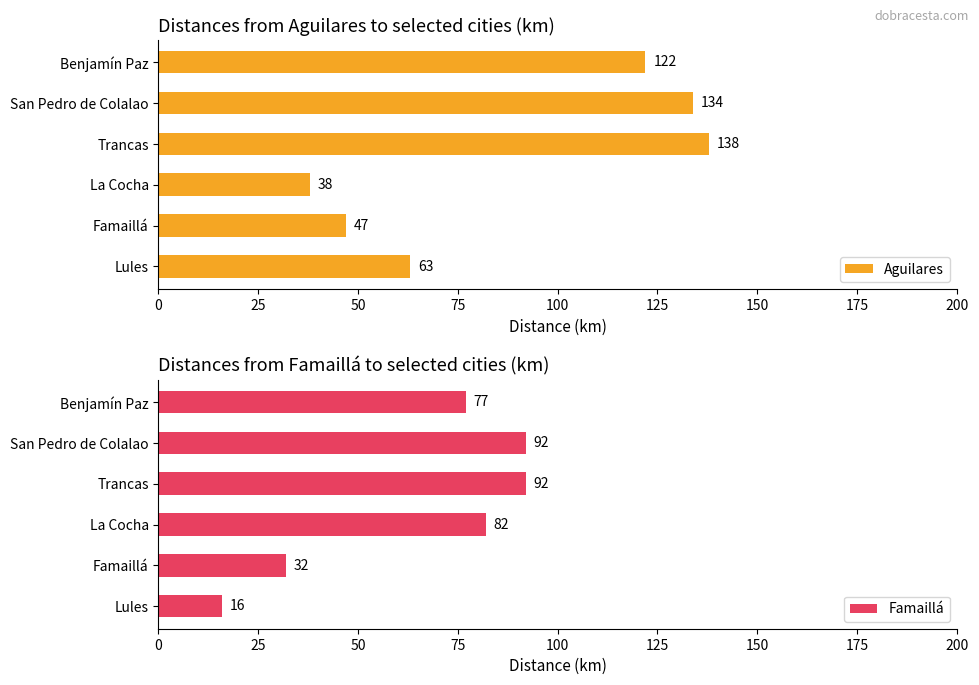

Which series has the largest range (max minus min)?

Aguilares